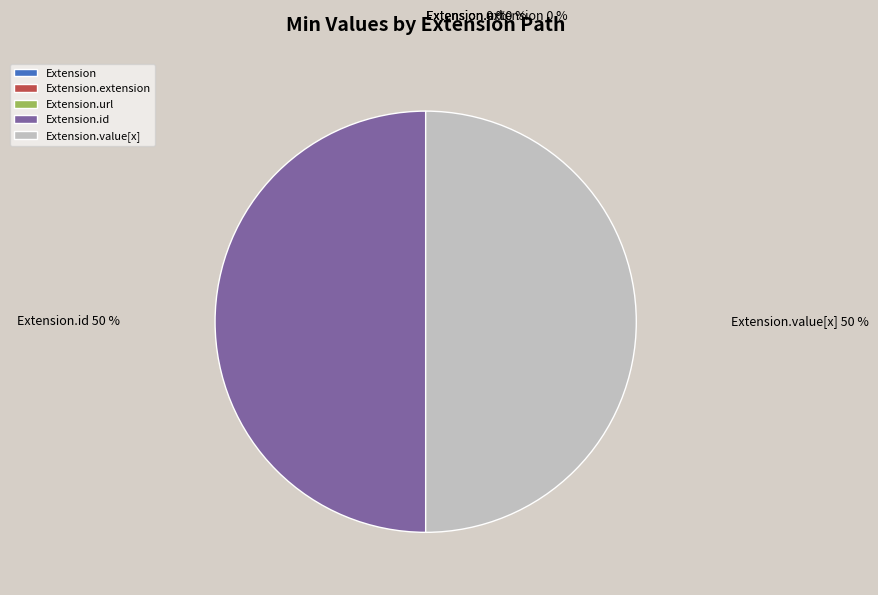

What is the largest slice in the pie chart?

Extension.id